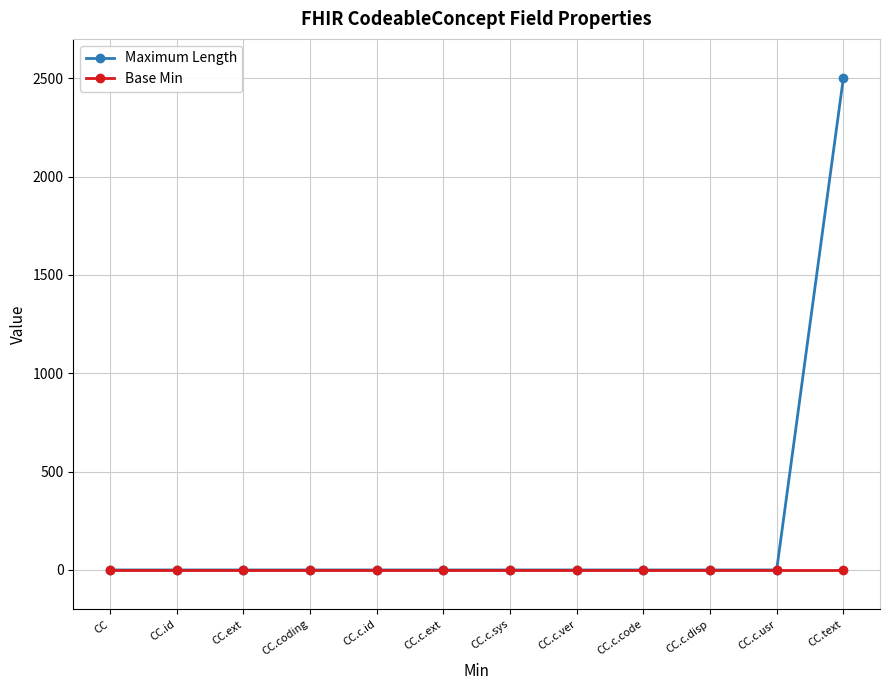

At which category is the sum across all series the highest?

CC.text